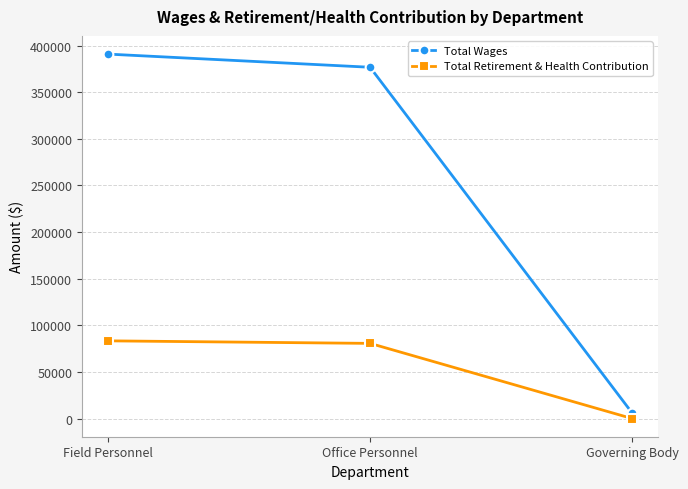

What is the difference between the Total Wages values at Governing Body and Office Personnel?

370697